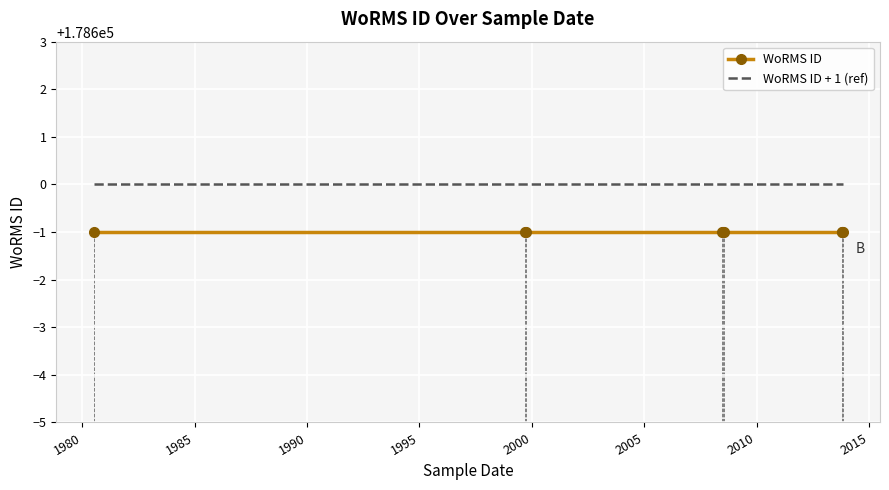

The WoRMS ID series shows 178599 at 2010. True or false?

True